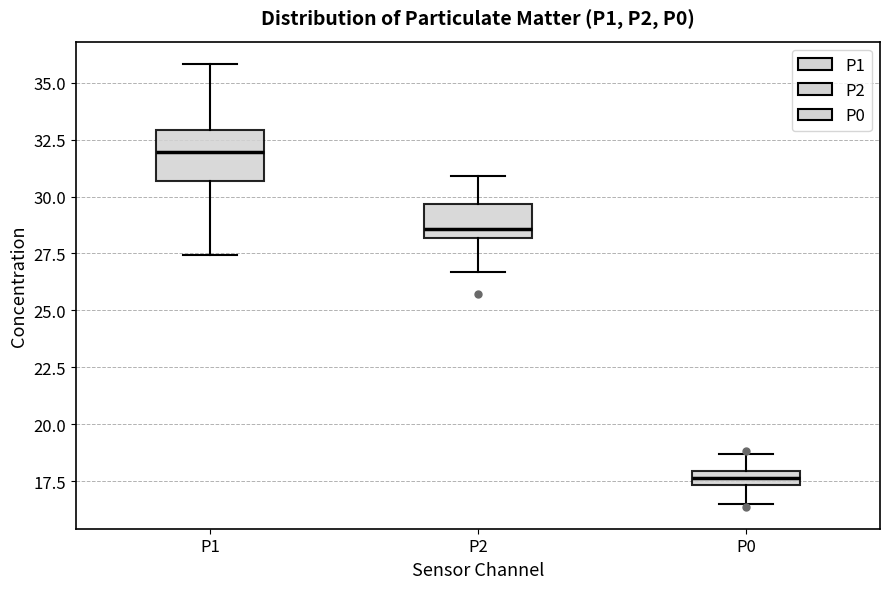

Where does the lower whisker of the box for P2 end on the y-axis? The values are not printed on the chart, so give them approximately, as read against the axis.

26.5